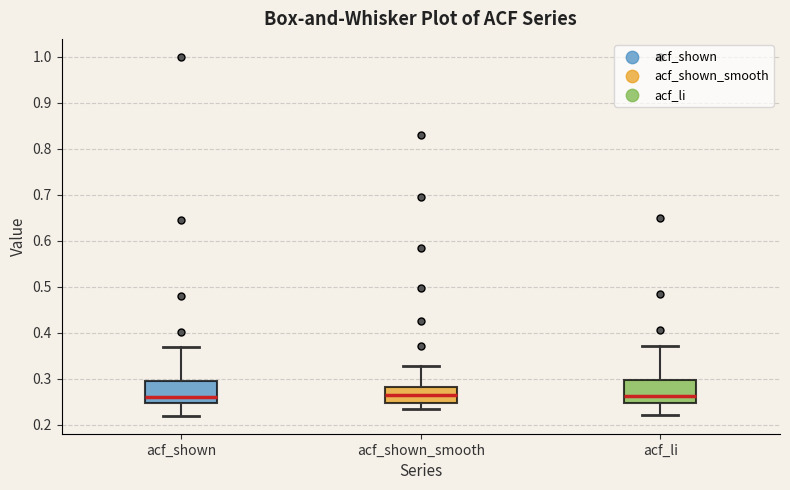

Reading left to right, read every box against the y-axis: the position of its median line, the range the box covers, and the ends of its whiskers. The values are not printed on the chart, so give them approximately, as read against the axis.

acf_shown: median 0.26, box 0.25 to 0.30, whiskers 0.22 to 0.37
acf_shown_smooth: median 0.27, box 0.25 to 0.28, whiskers 0.23 to 0.33
acf_li: median 0.26, box 0.25 to 0.30, whiskers 0.22 to 0.37